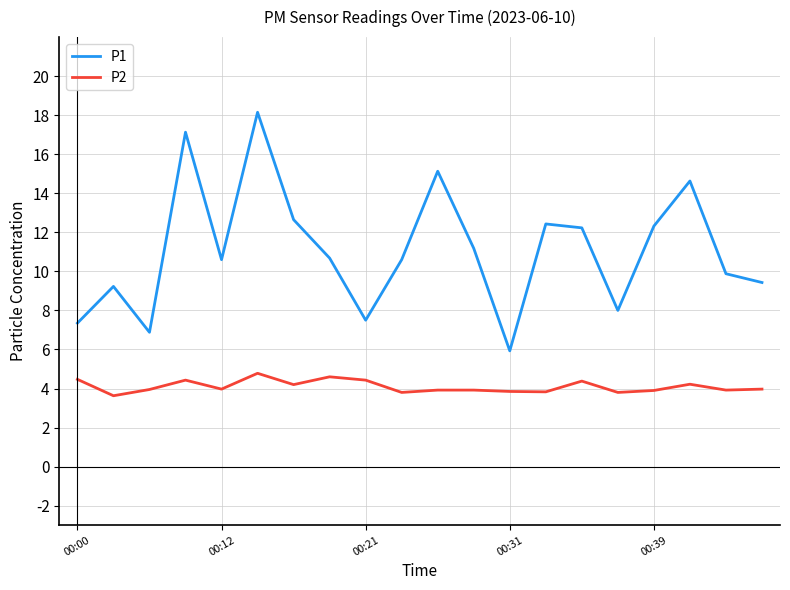

Does the chart have visible grid lines?

Yes